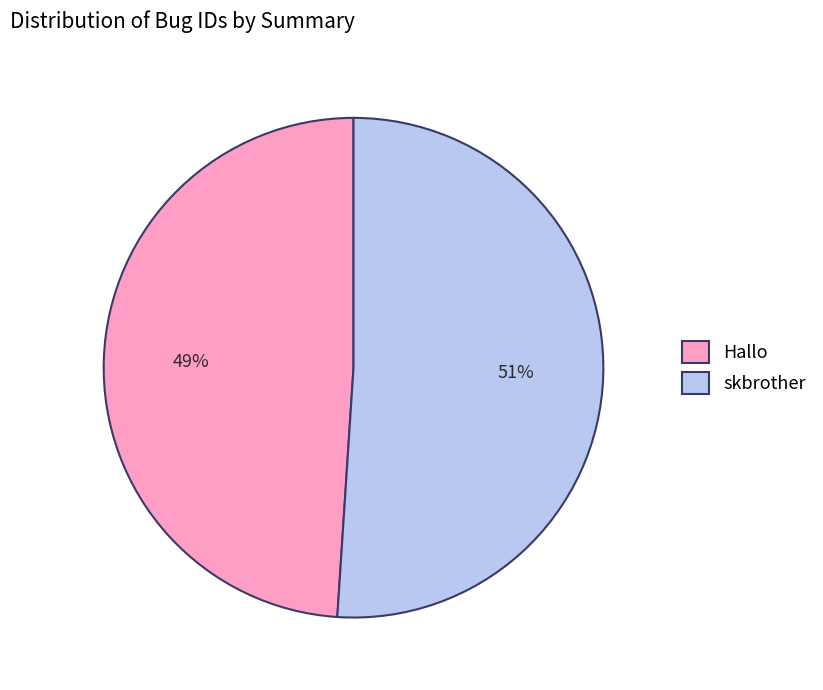

Is it true that skbrother is 56% of the pie?

False